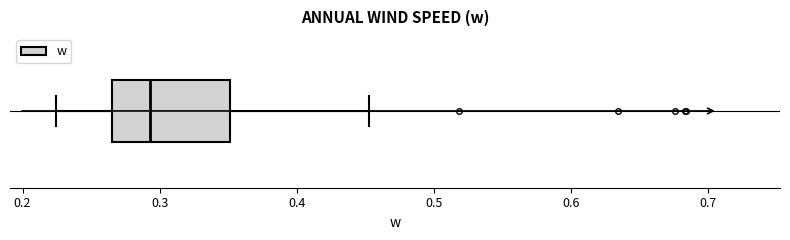

Transcribe this box plot: give where the median line is, the range the box spans, and where the two whiskers end, as read against the x-axis. The values are not printed on the chart, so give them approximately, as read against the axis.

median 0.29, box 0.27 to 0.35, whiskers 0.22 to 0.45